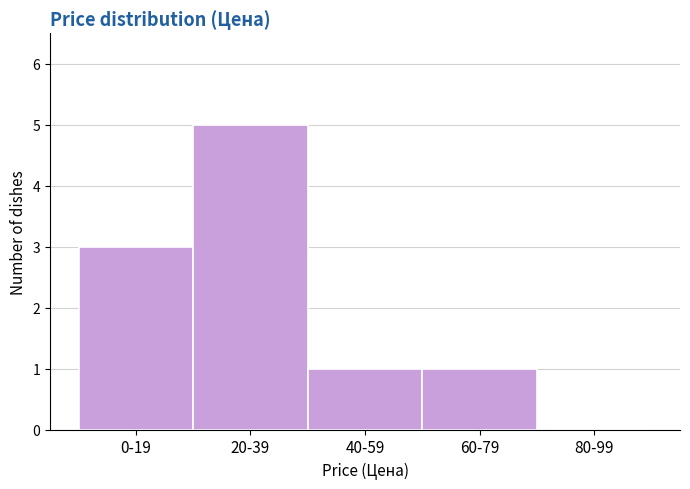

Reading left to right, extract all data points from this chart.

0-19=3	20-39=5	40-59=1	60-79=1	80-99=0